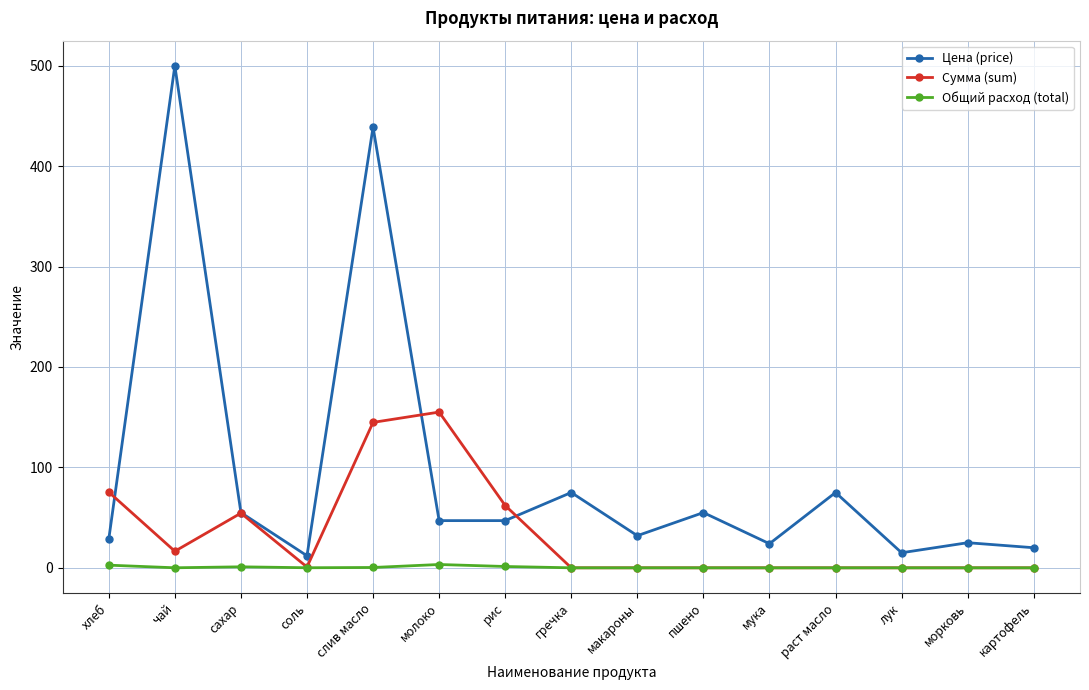

Rank the series by their average value, from highest to lowest.

Цена (price), Сумма (sum), Общий расход (total)